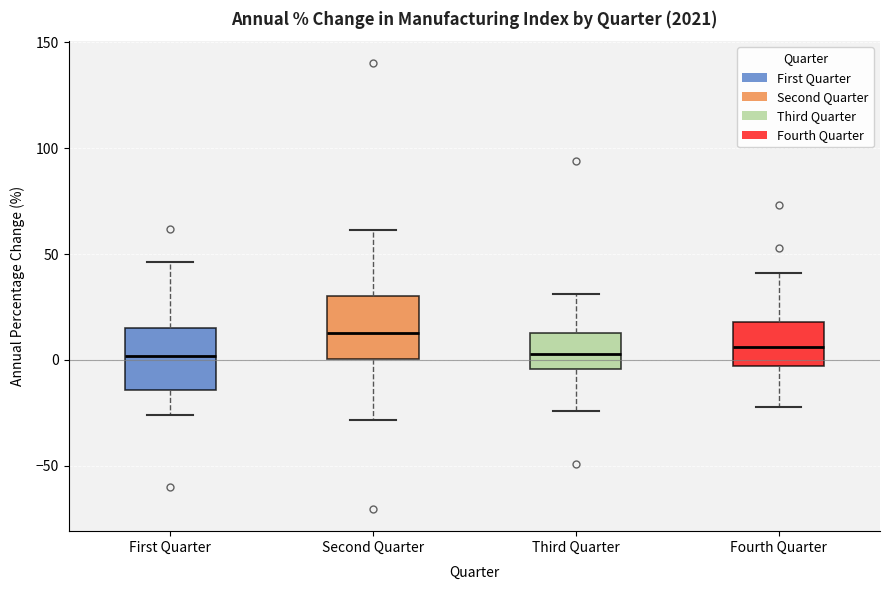

Reading left to right, transcribe this box plot: for each box, give where its median line is, the range the box spans, and where its two whiskers end, as read against the y-axis. The values are not printed on the chart, so give them approximately, as read against the axis.

First Quarter: median 0, box -15 to 15, whiskers -25 to 45
Second Quarter: median 15, box 0 to 30, whiskers -30 to 60
Third Quarter: median 5, box -5 to 15, whiskers -25 to 30
Fourth Quarter: median 5, box -5 to 20, whiskers -20 to 40